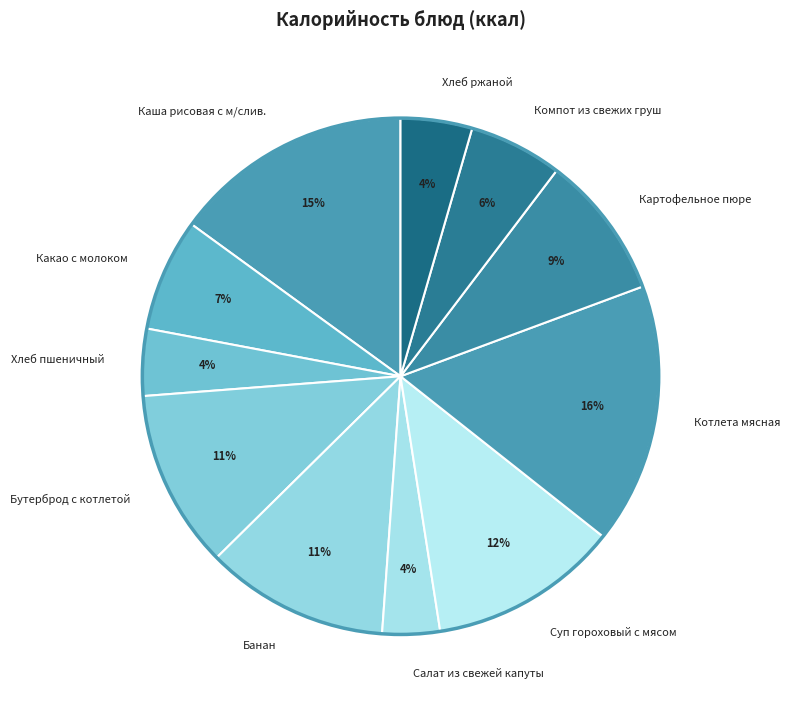

Do Картофельное пюре and Хлеб ржаной together represent more than half of the pie?

No